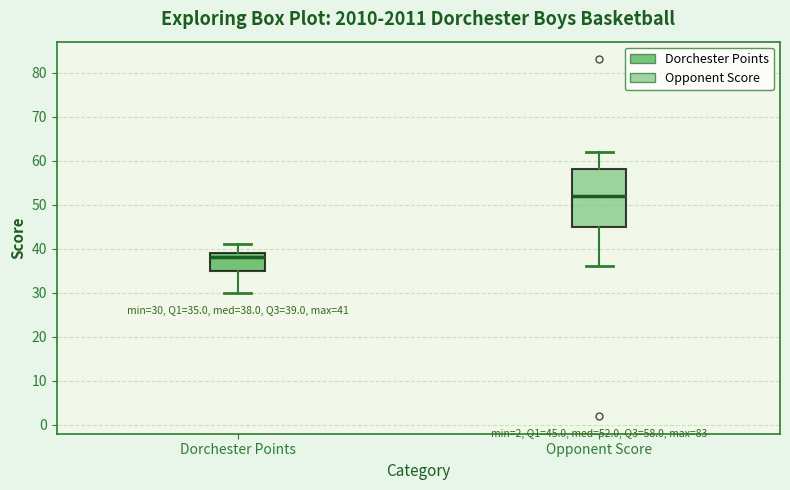

Which box's median line is the highest?

Opponent Score